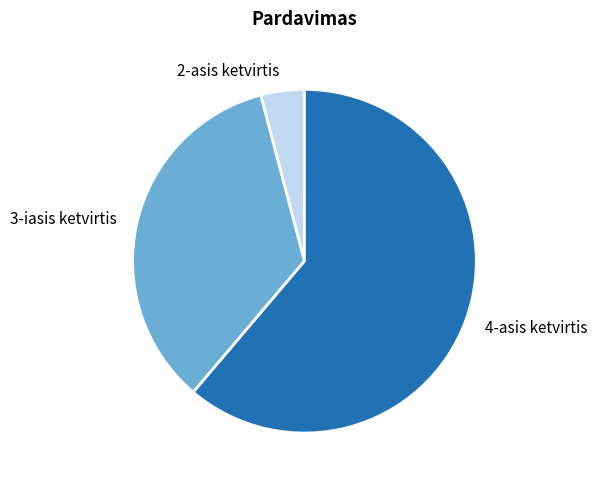

Between 3-iasis ketvirtis and 4-asis ketvirtis, which is larger?

4-asis ketvirtis